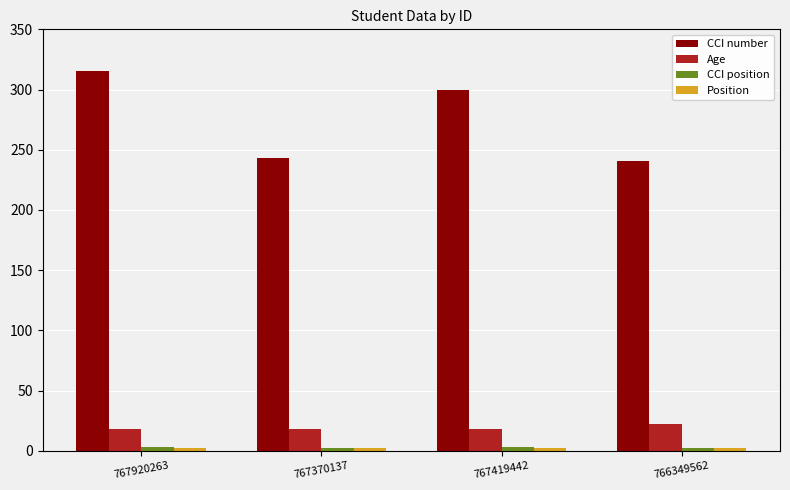

At how many categories does at least one series exceed 209?

4